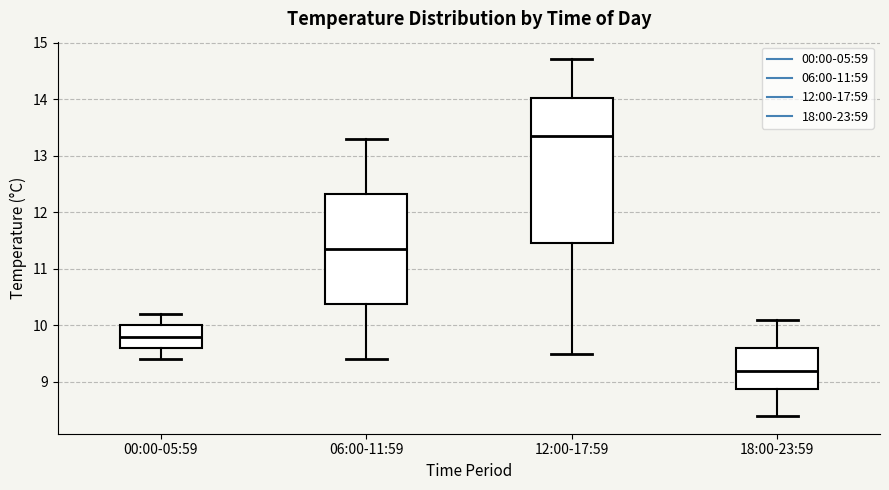

Which box is the tallest, from its lower edge to its upper edge?

12:00-17:59